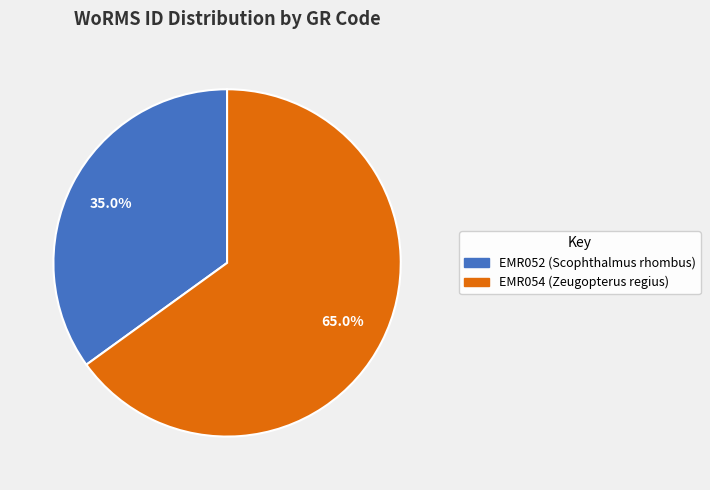

What percentage is the EMR052 (Scophthalmus rhombus) slice, to the nearest percent?

35%